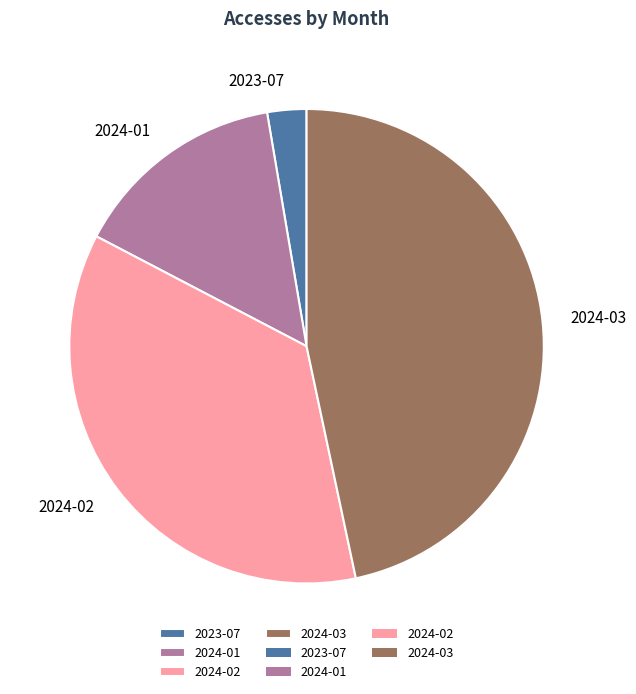

Between 2024-01 and 2024-02, which is larger?

2024-02